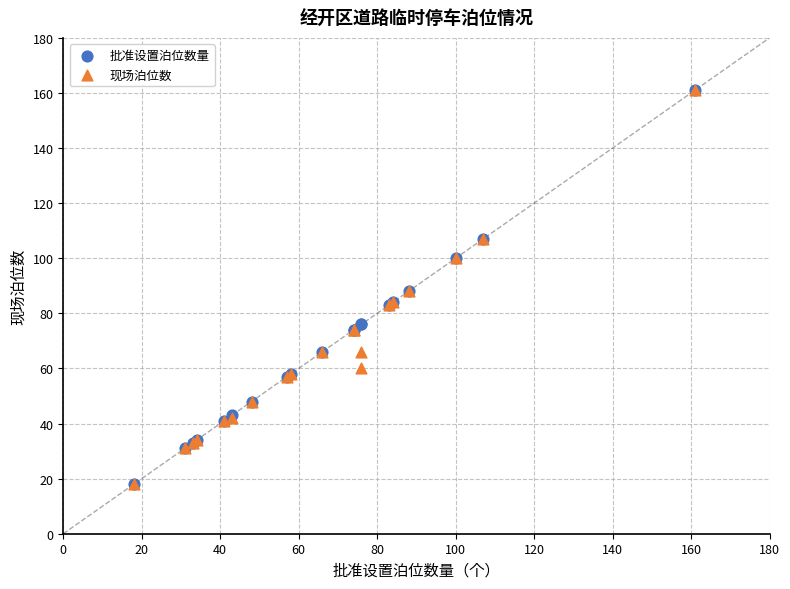

What are all the series names shown in the legend?

批准设置泊位数量, 现场泊位数